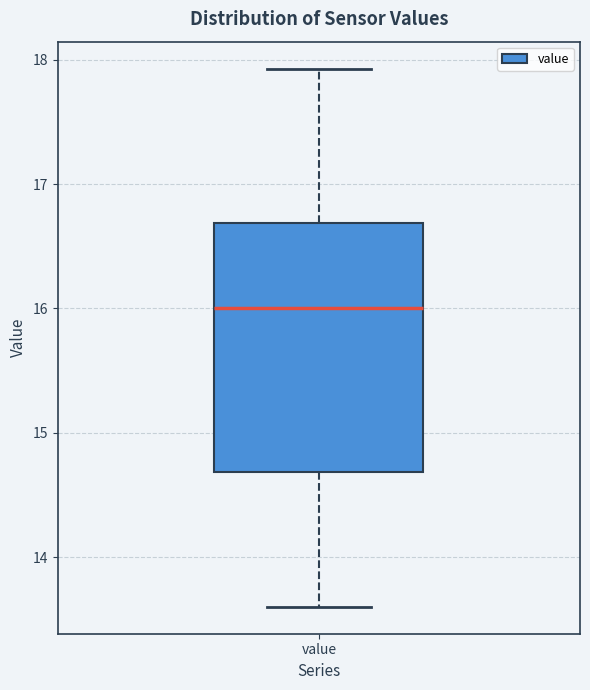

Read this box plot against the y-axis: the position of the median line, the range covered by the box, and the ends of both whiskers. The values are not printed on the chart, so give them approximately, as read against the axis.

median 16.0, box 14.7 to 16.7, whiskers 13.6 to 17.9